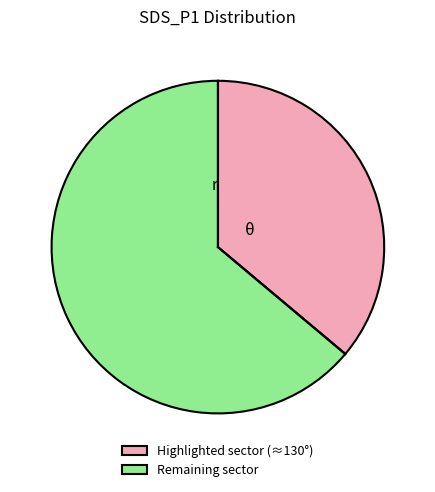

What is the majority slice?

Remaining sector